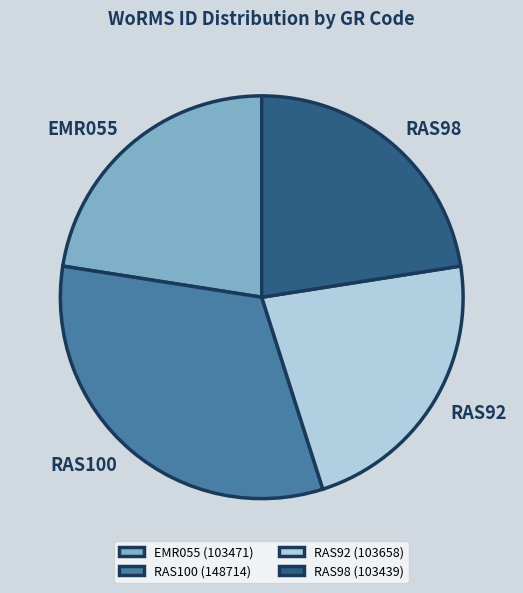

Do EMR055 and RAS92 together represent more than half of the pie?

No